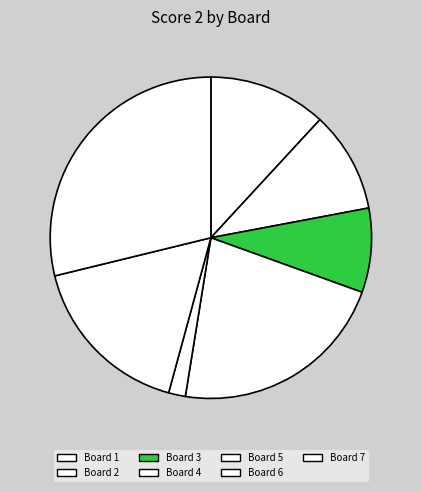

Rank the categories by value from lowest to highest.

Board 5, Board 3, Board 2, Board 1, Board 6, Board 4, Board 7